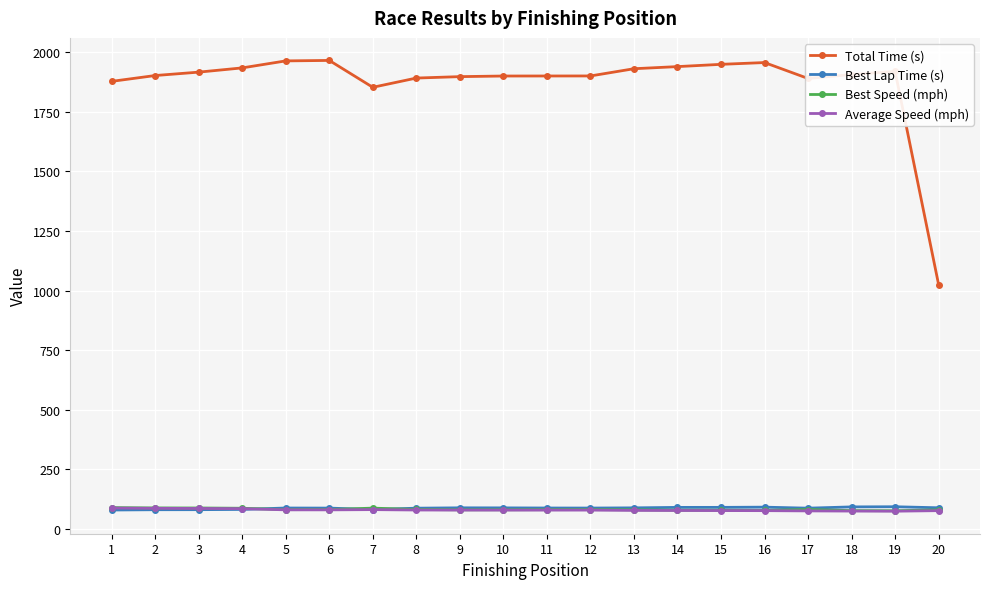

True or false: Total Time (s) and Best Speed (mph) intersect in this chart.

False